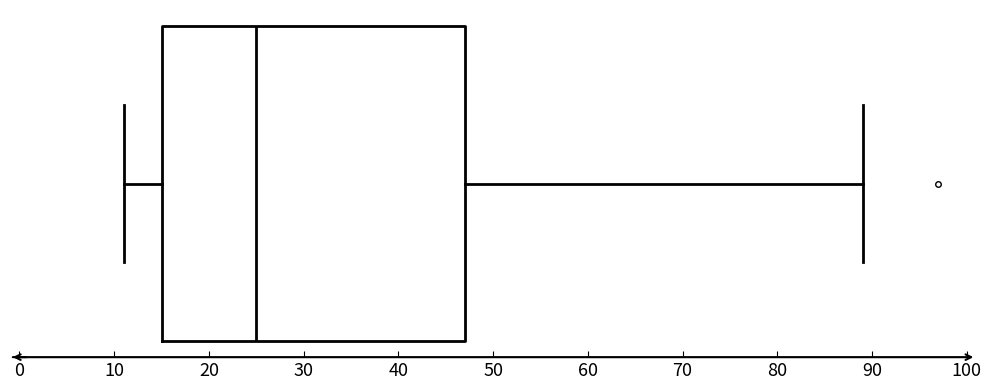

Read this box plot against the x-axis: the position of the median line, the range covered by the box, and the ends of both whiskers. The values are not printed on the chart, so give them approximately, as read against the axis.

median 25, box 15 to 47, whiskers 11 to 89